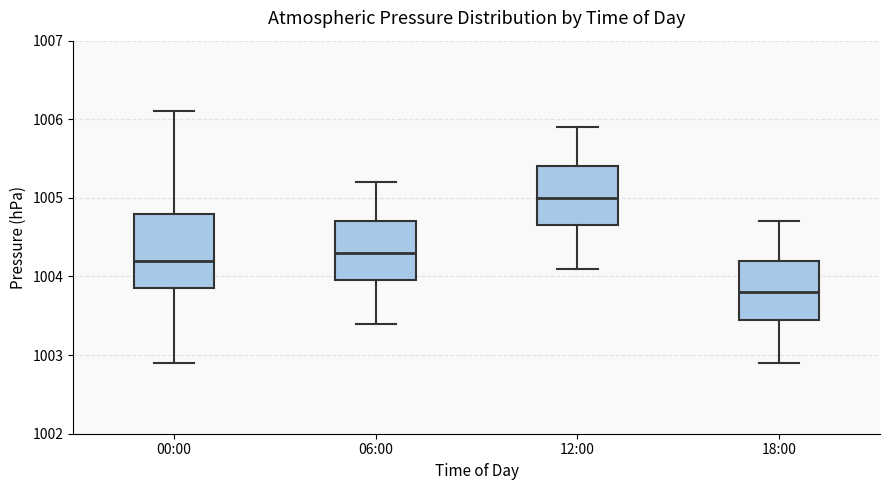

Where is the upper edge of the box for 06:00 on the y-axis? The values are not printed on the chart, so give them approximately, as read against the axis.

1004.7